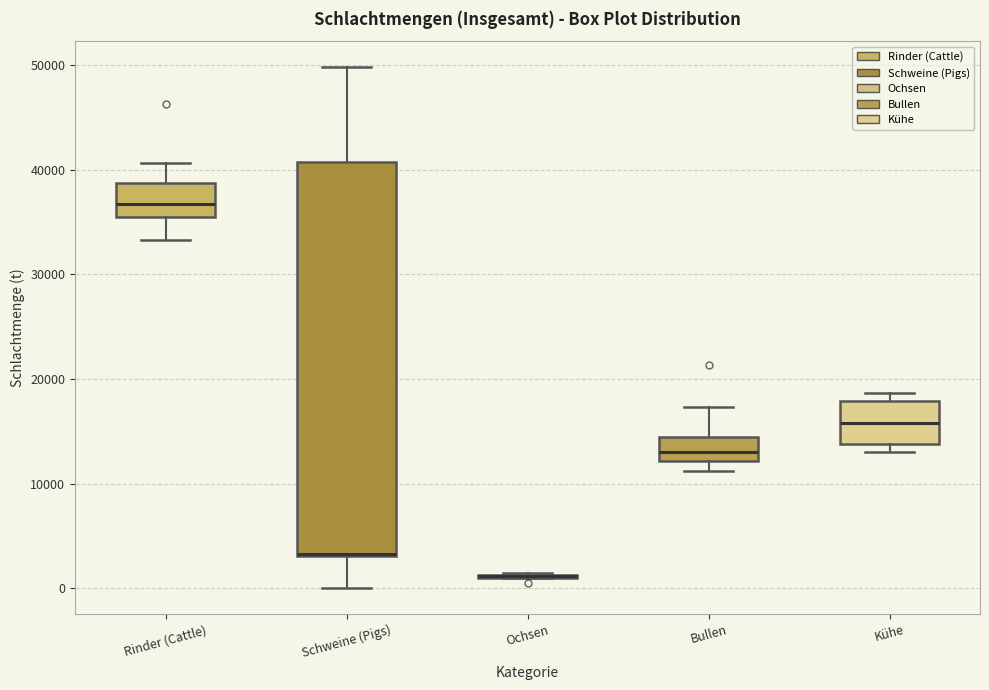

Comparing the boxes themselves (not the whiskers), which one is the tallest?

Schweine (Pigs)